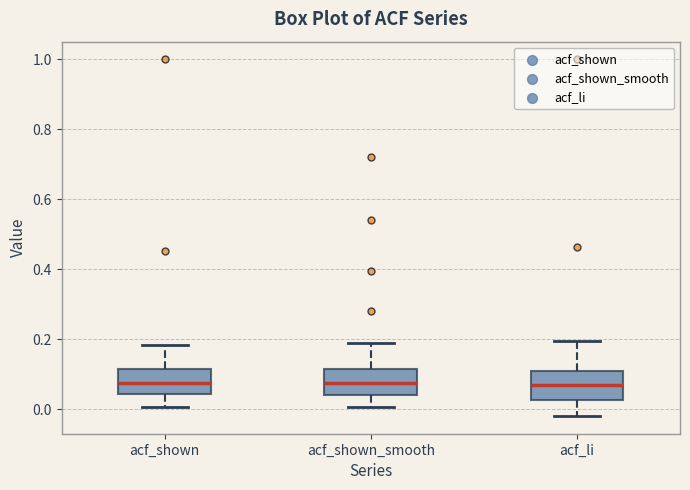

Reading left to right, read every box against the y-axis: the position of its median line, the range the box covers, and the ends of its whiskers. The values are not printed on the chart, so give them approximately, as read against the axis.

acf_shown: median 0.08, box 0.04 to 0.12, whiskers 0.00 to 0.18
acf_shown_smooth: median 0.08, box 0.04 to 0.12, whiskers 0.00 to 0.20
acf_li: median 0.06, box 0.02 to 0.10, whiskers -0.02 to 0.20